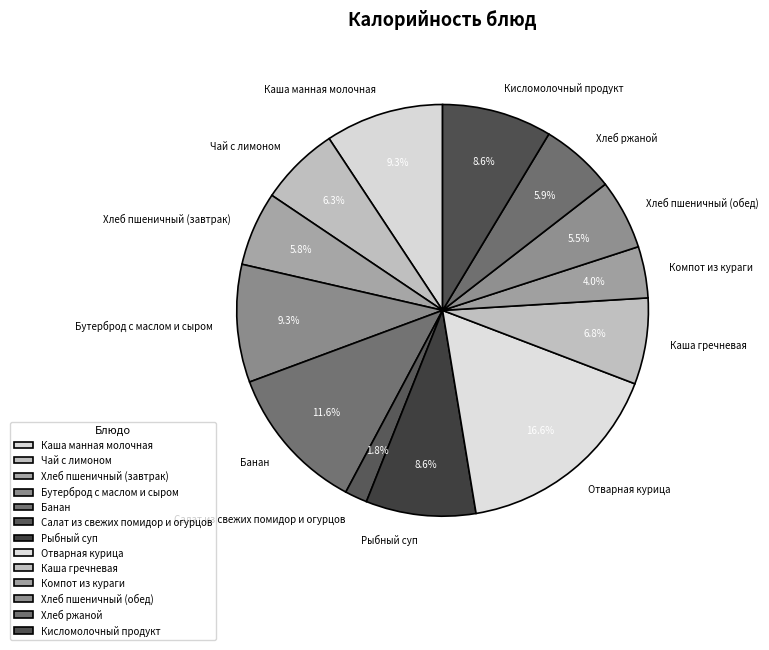

To the nearest percent, what is the combined percentage of Каша манная молочная and Чай с лимоном?

16%